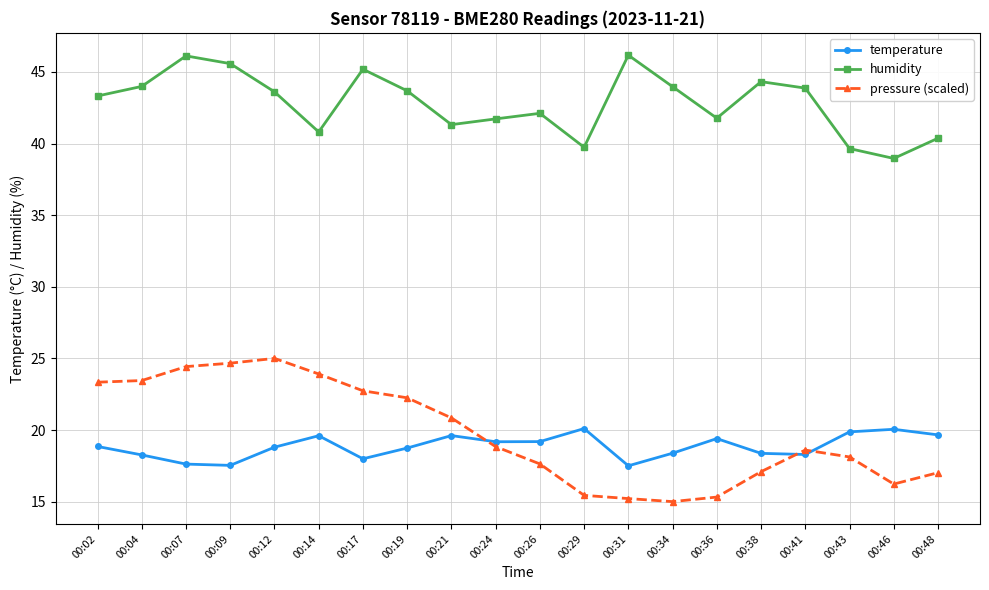

Is it true that pressure (scaled) equals 17.6 at 00:26?

True